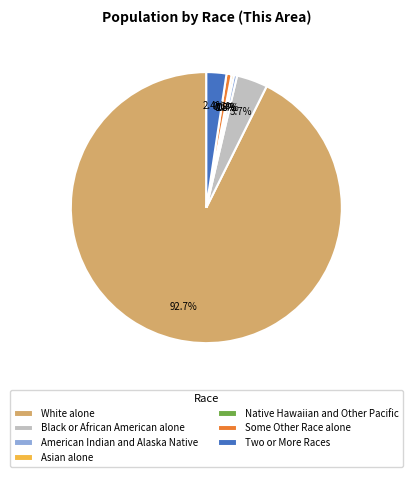

What portion of the pie excludes Asian alone?

99.7%